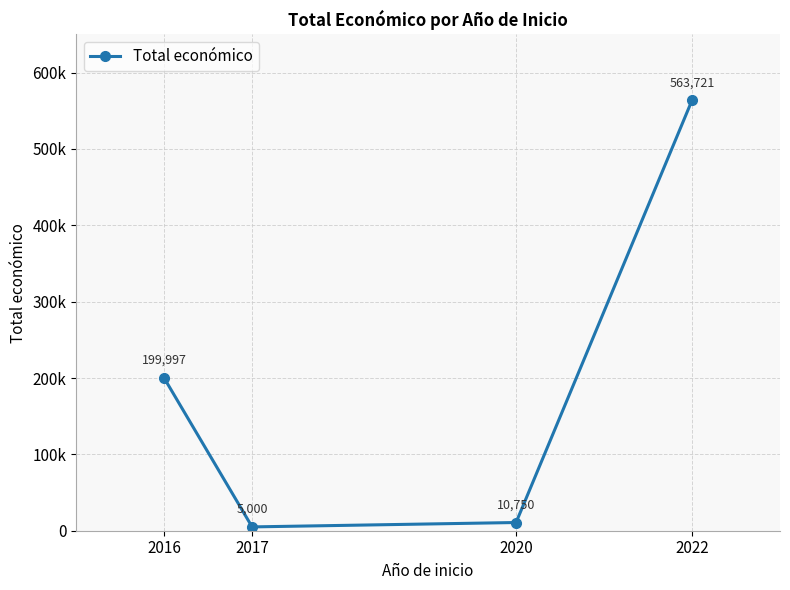

At which label is the value closest to 284360?

2016